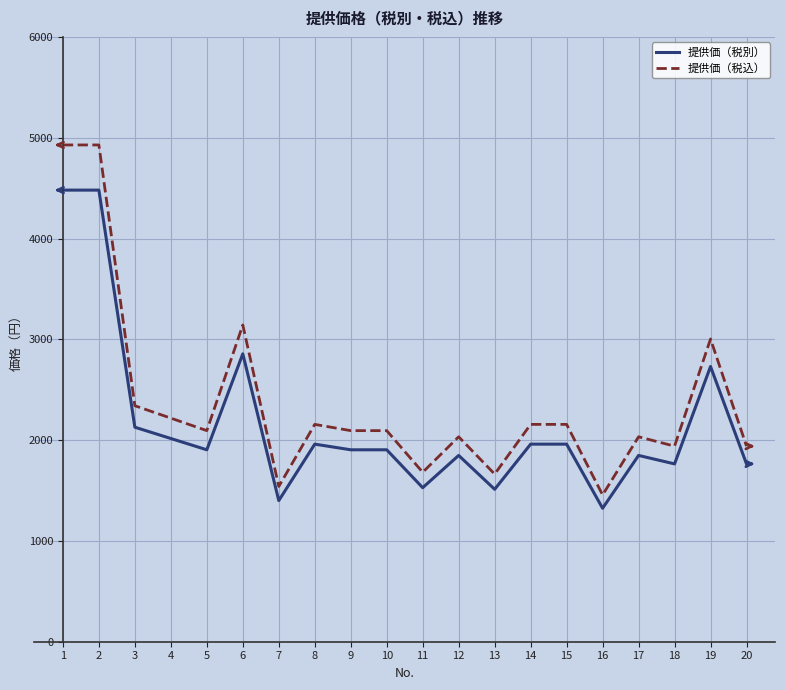

The value of 提供価（税込） at 20 is 815. True or false?

False